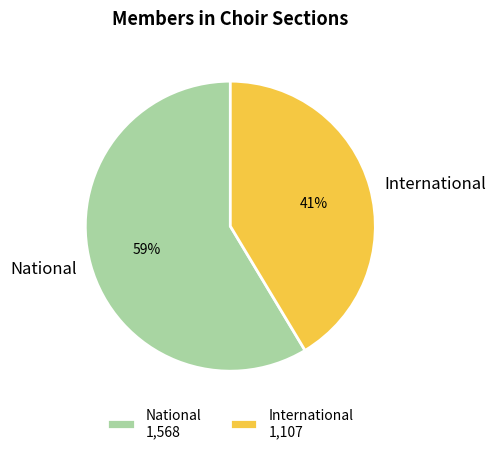

True or false: International accounts for 41% of the total.

True